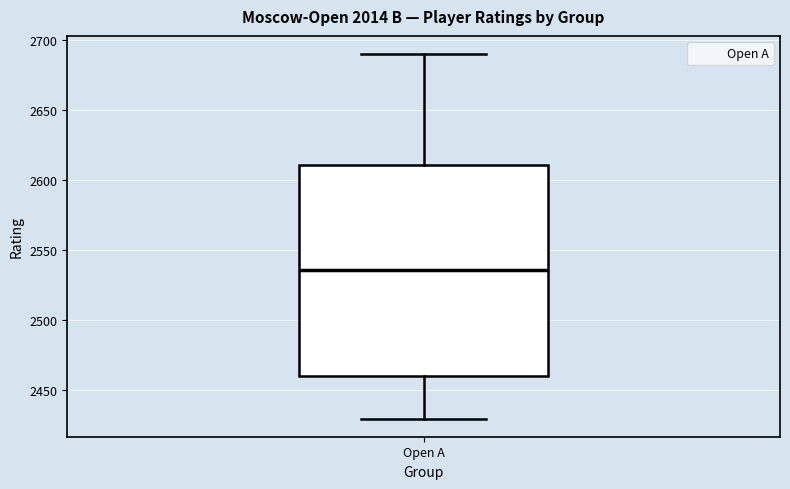

Transcribe this box plot: give where the median line is, the range the box spans, and where the two whiskers end, as read against the y-axis. The values are not printed on the chart, so give them approximately, as read against the axis.

median 2535, box 2460 to 2610, whiskers 2430 to 2690